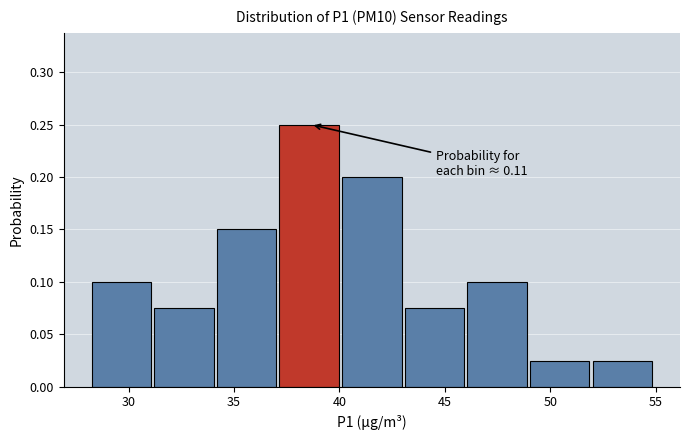

Over which range of the x-axis is the bar tallest?

37.0 to 40.0